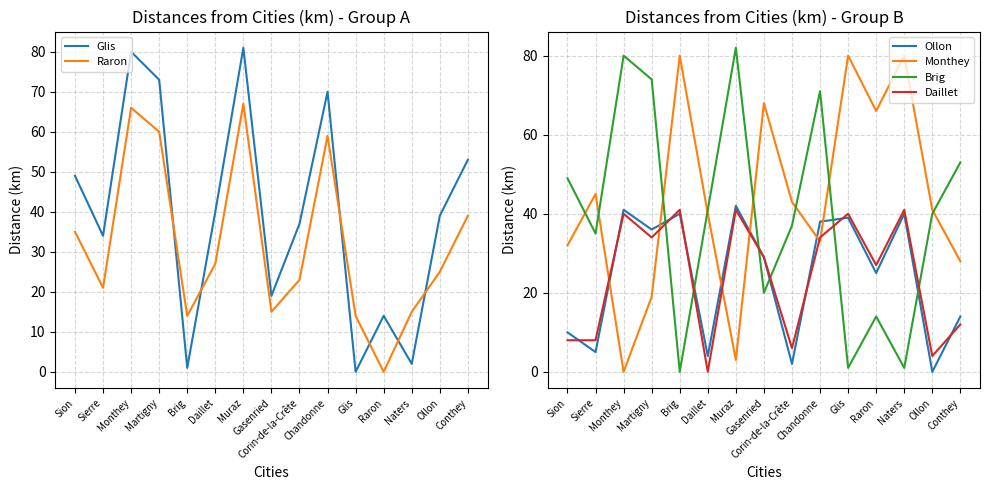

How many positive values does the Brig series have?

14